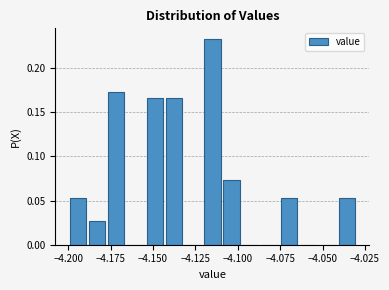

Read against the x-axis, roughly where is the centre of the tallest bar?

-4.115